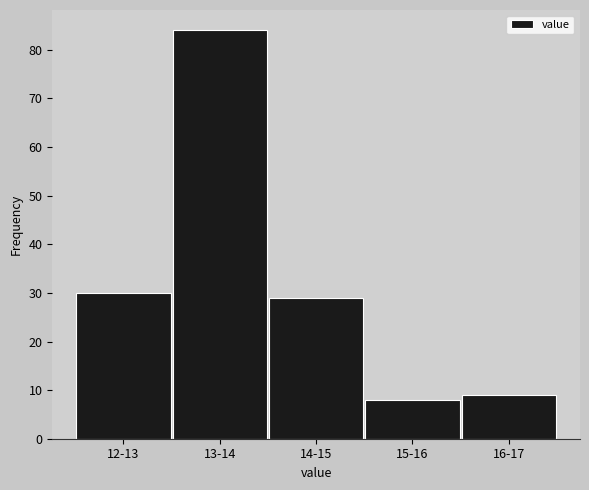

Reading right to left, what are all the values shown in this chart?

16-17=9	15-16=8	14-15=29	13-14=84	12-13=30